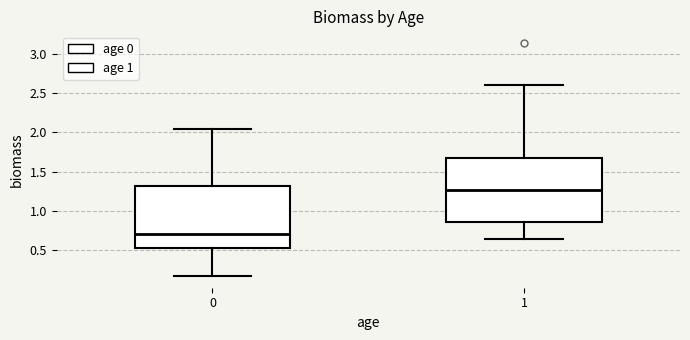

Which box has the highest median line?

1